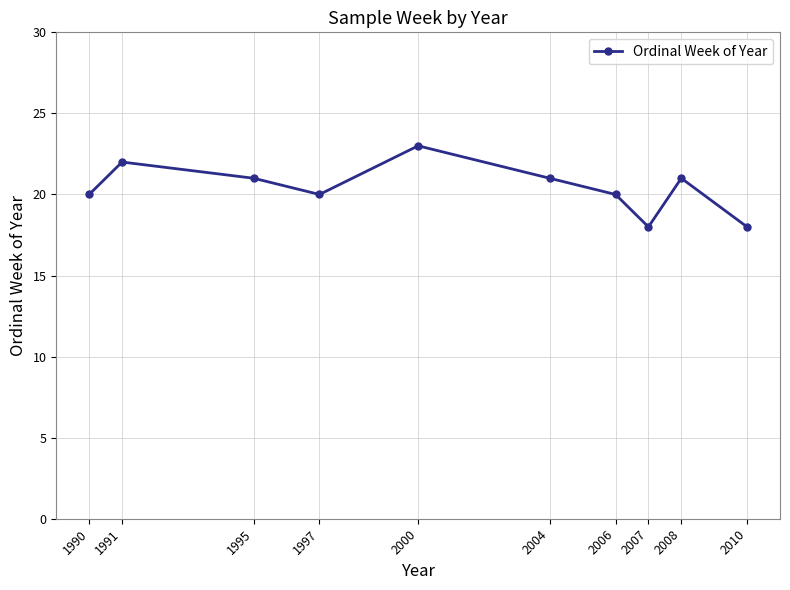

Between 2006 and 2007, which is larger?

2006